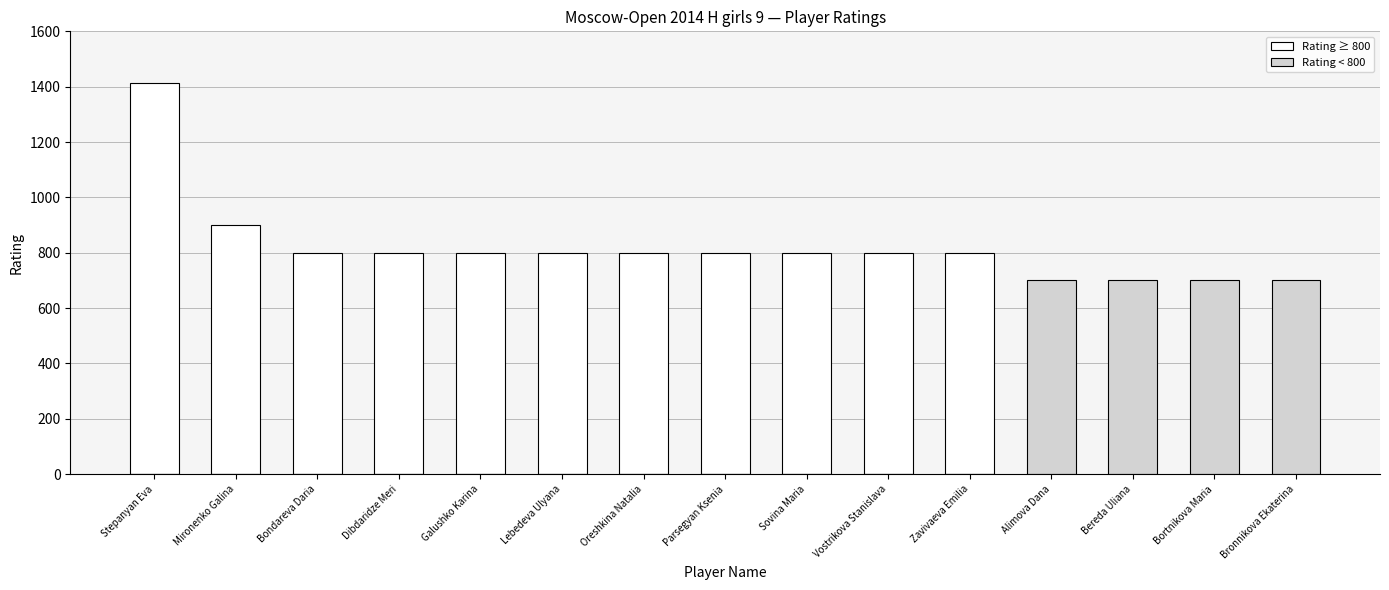

What is the label of the 2nd bar from the right?

Bortnikova Maria